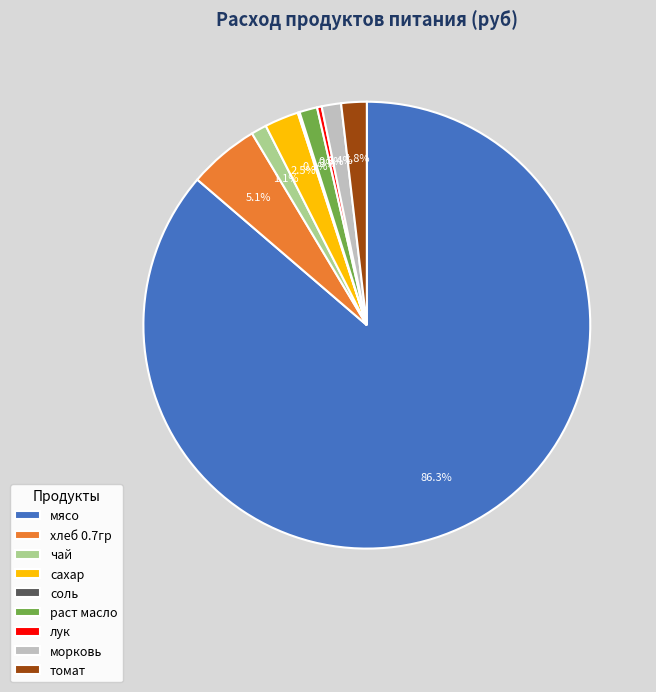

What portion of the pie excludes хлеб 0.7гр?

94.9%